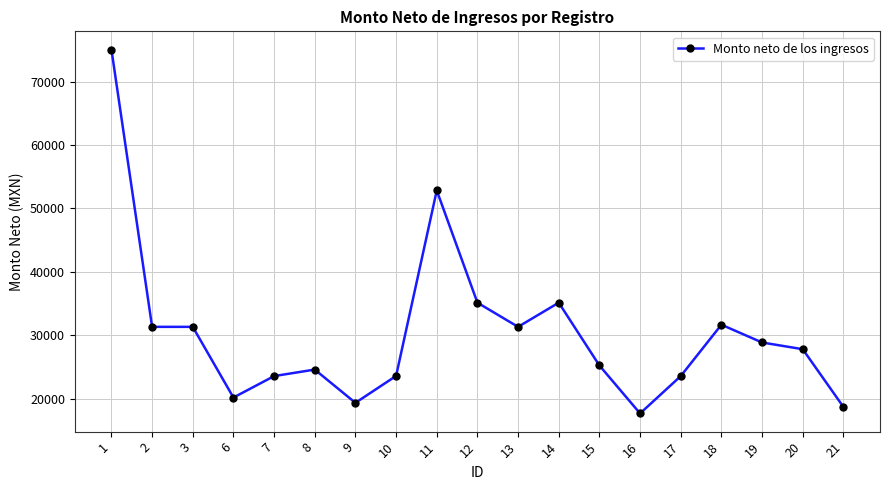

How many lines are shown in the chart?

1